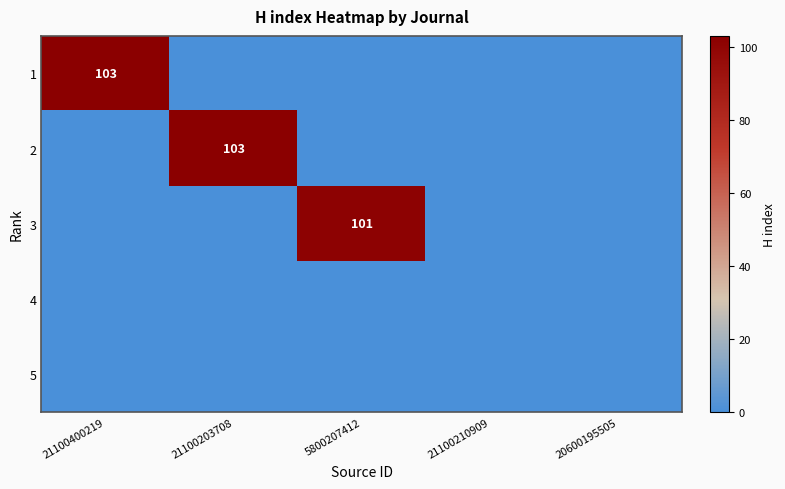

The 3 series shows 101 at 5800207412. True or false?

True